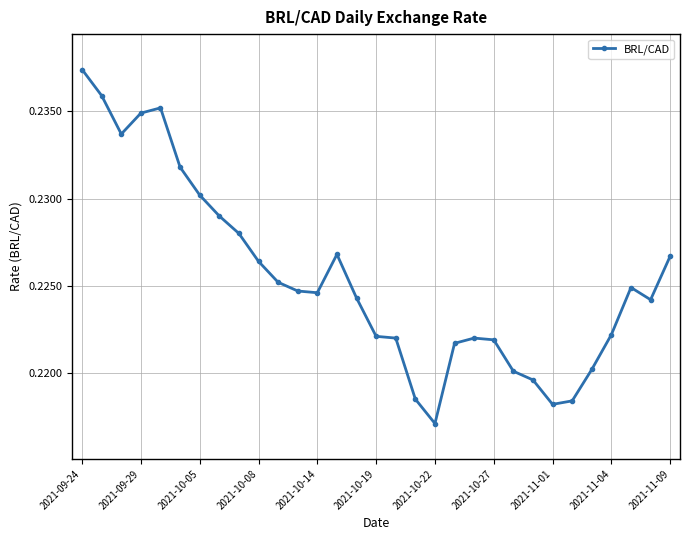

True or false: there are more than 1 points higher than both neighbors.

True